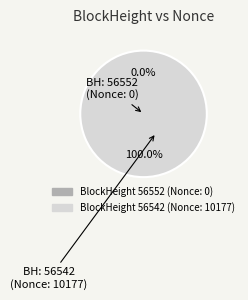

What is the majority slice?

56542